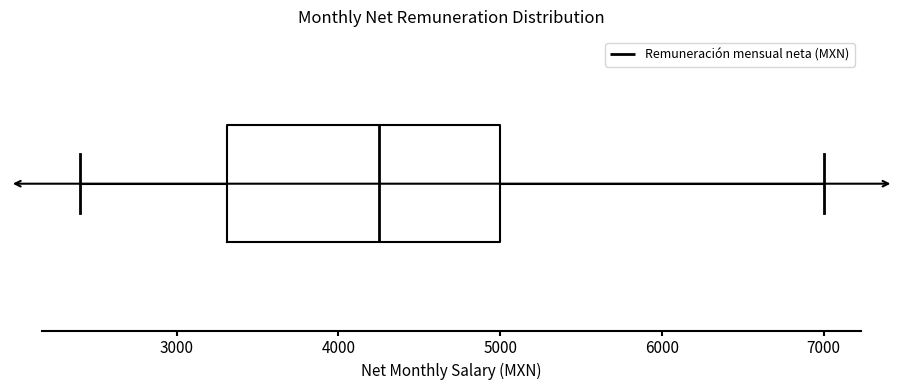

Transcribe this box plot: give where the median line is, the range the box spans, and where the two whiskers end, as read against the x-axis. The values are not printed on the chart, so give them approximately, as read against the axis.

median 4300, box 3300 to 5000, whiskers 2400 to 7000